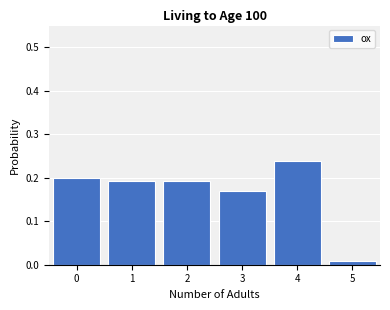

Where is the data nearest to the value 0?

5